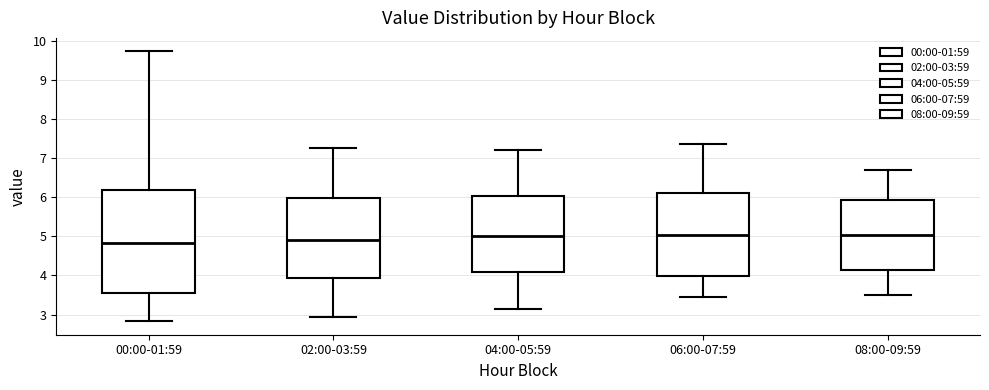

Comparing the boxes themselves (not the whiskers), which one is the tallest?

00:00-01:59